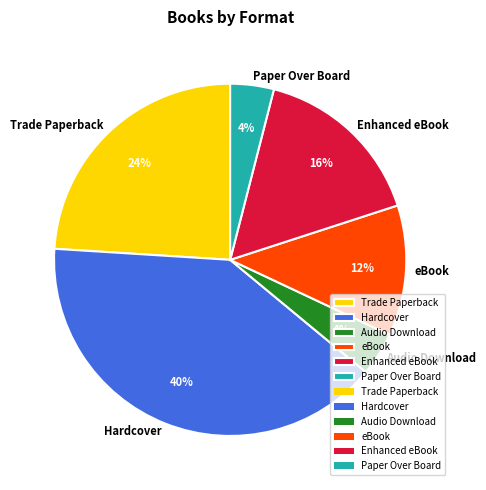

Does any single category account for the majority?

No